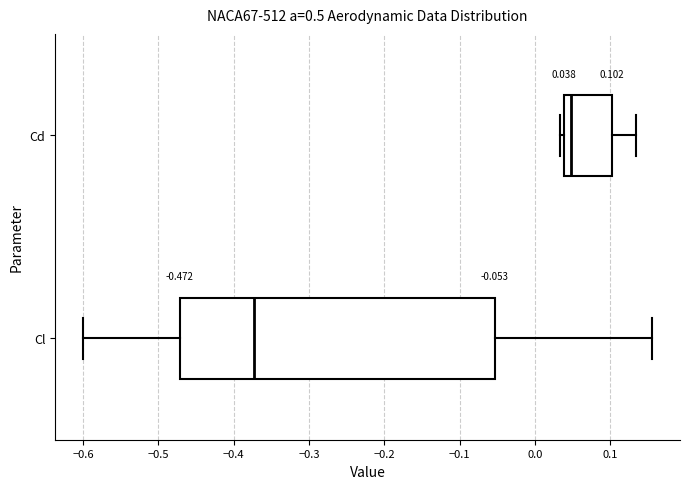

Which box has the furthest to the right median line?

Cd